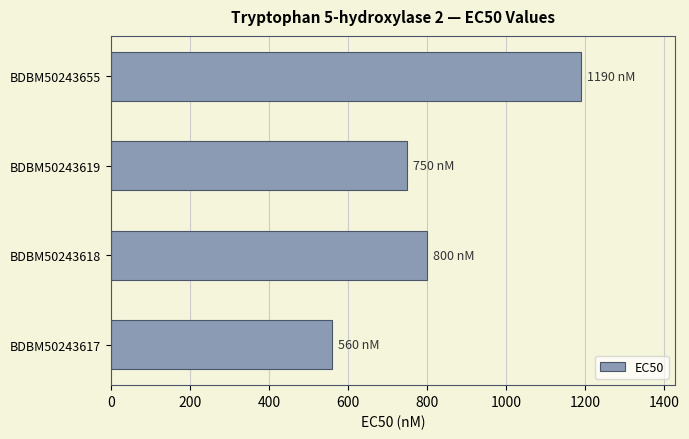

How many distinct data groups are displayed?

1